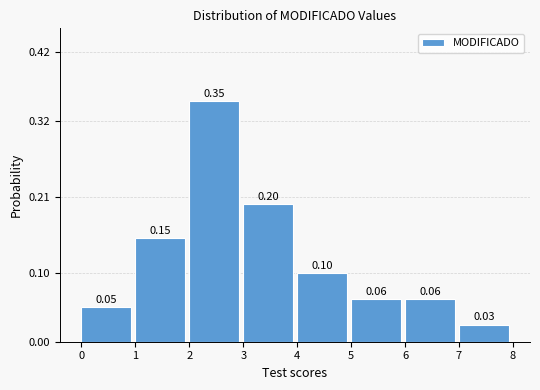

Which has a higher value, 3 or 6?

3